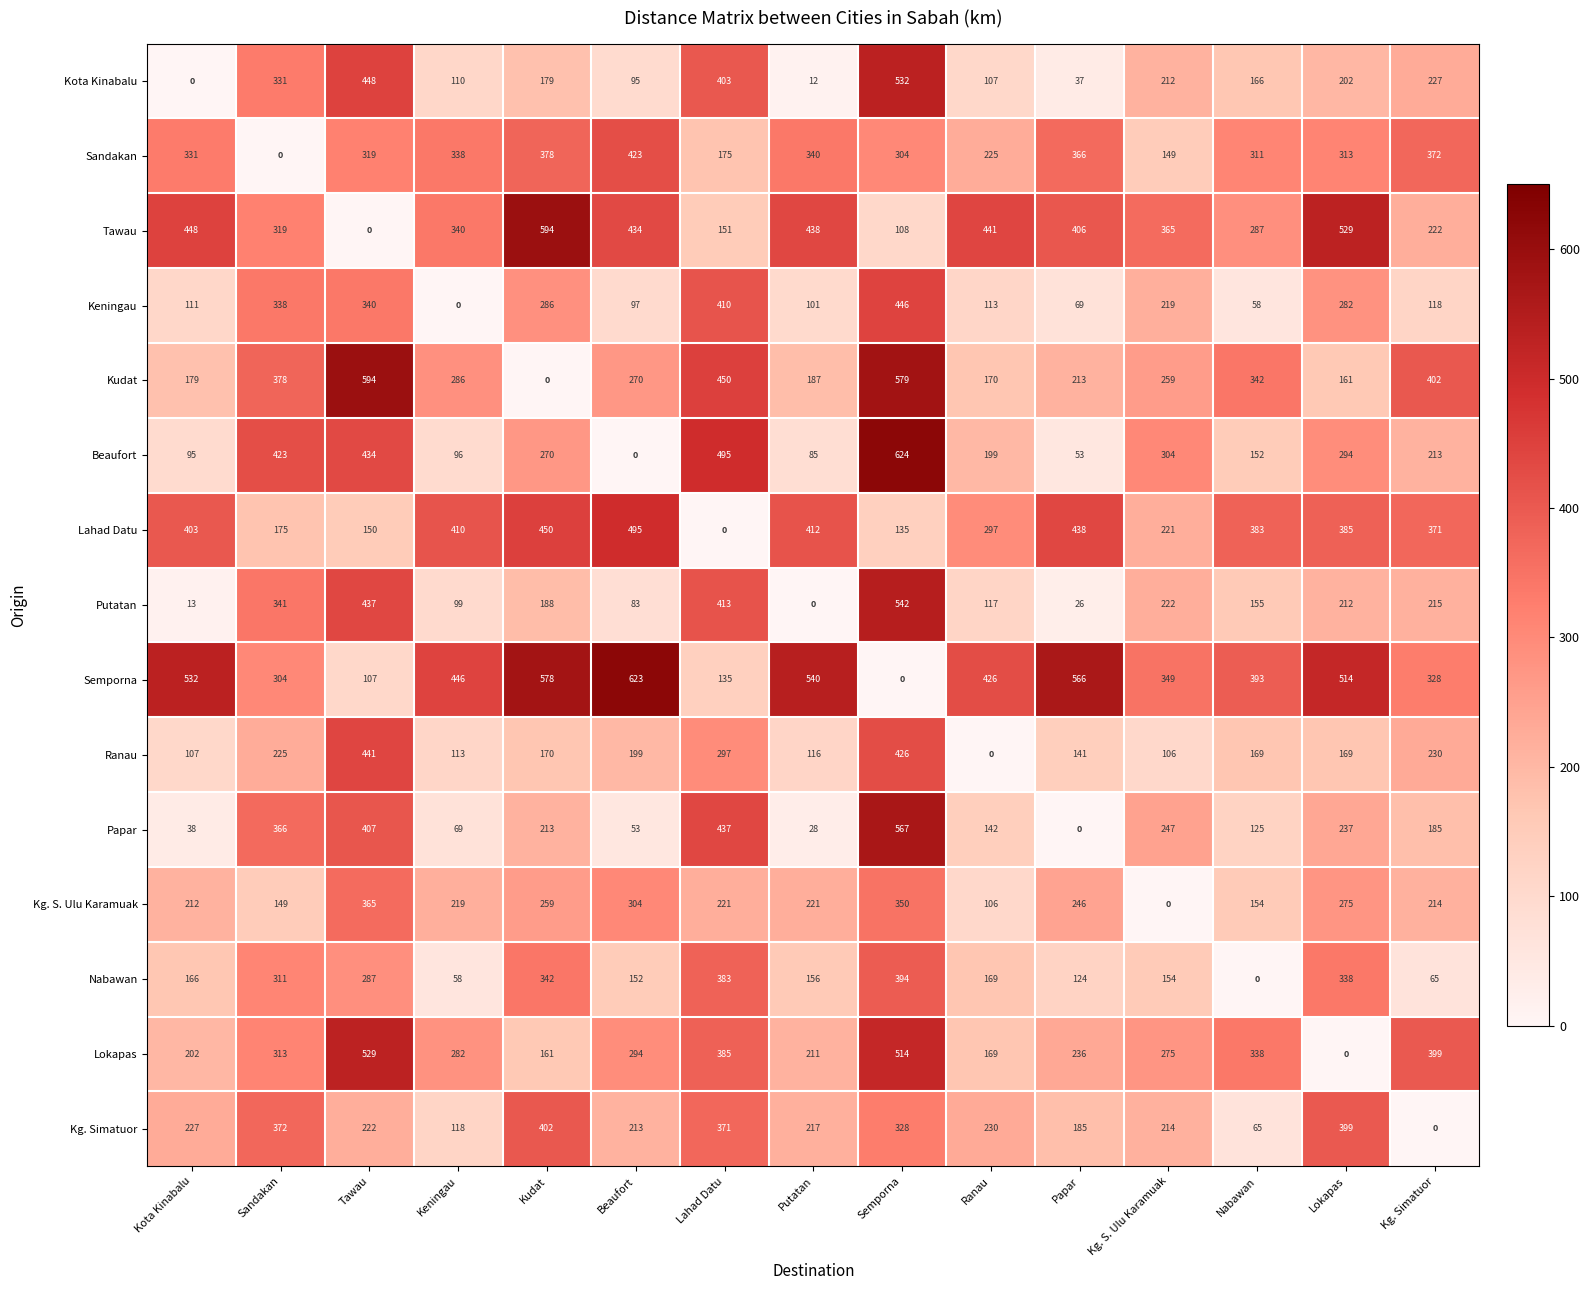

What is the difference between the highest and lowest values at Kg. S. Ulu Karamuak?

365